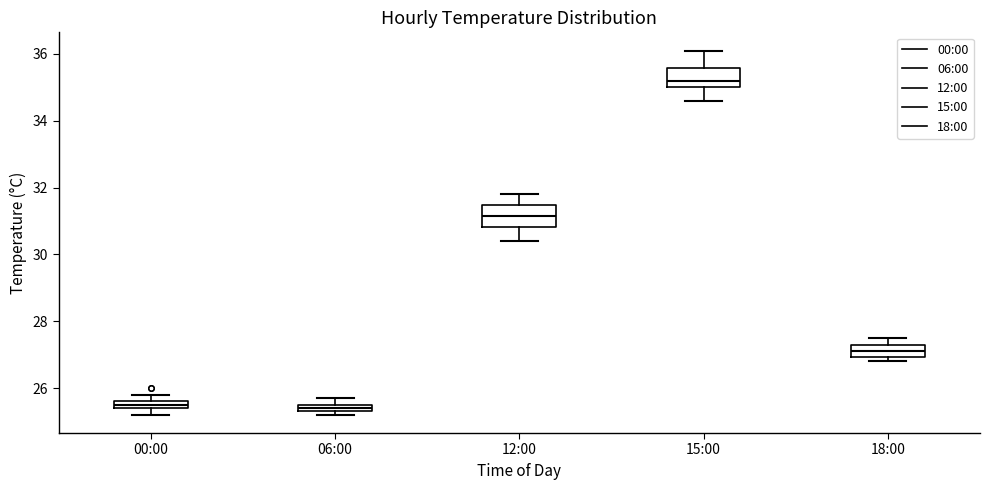

Where does the lower whisker of the box for 15:00 end on the y-axis? The values are not printed on the chart, so give them approximately, as read against the axis.

34.6